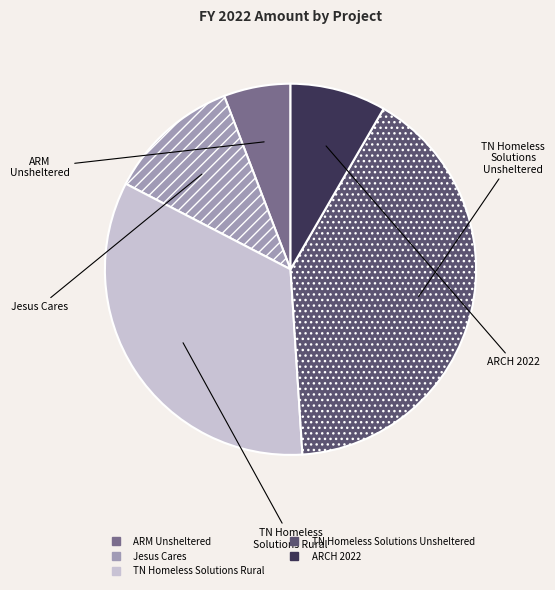

Is there any slice that represents more than half of the pie?

No